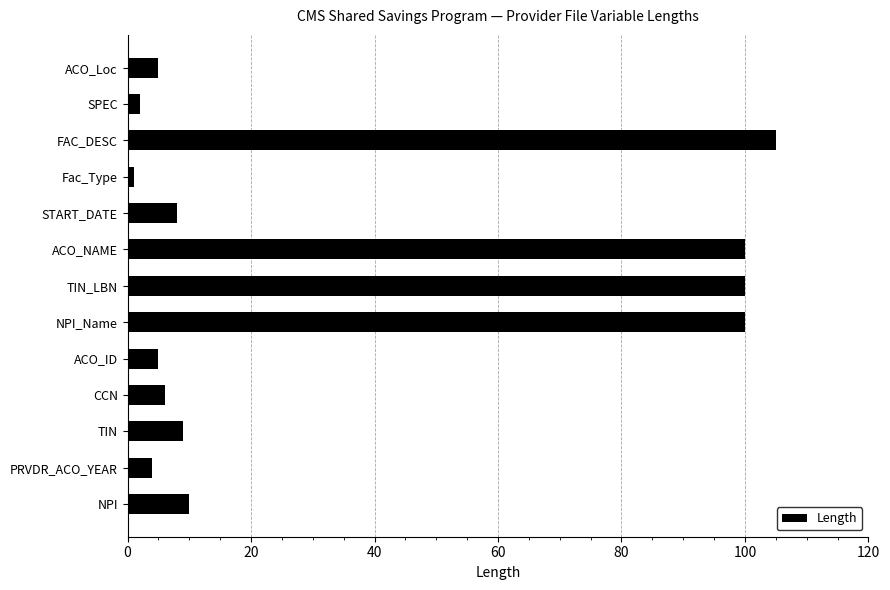

Reading top to bottom, what are all the values shown in this chart?

ACO_Loc=5	SPEC=2	FAC_DESC=105	Fac_Type=1	START_DATE=8	ACO_NAME=100	TIN_LBN=100	NPI_Name=100	ACO_ID=5	CCN=6	TIN=9	PRVDR_ACO_YEAR=4	NPI=10